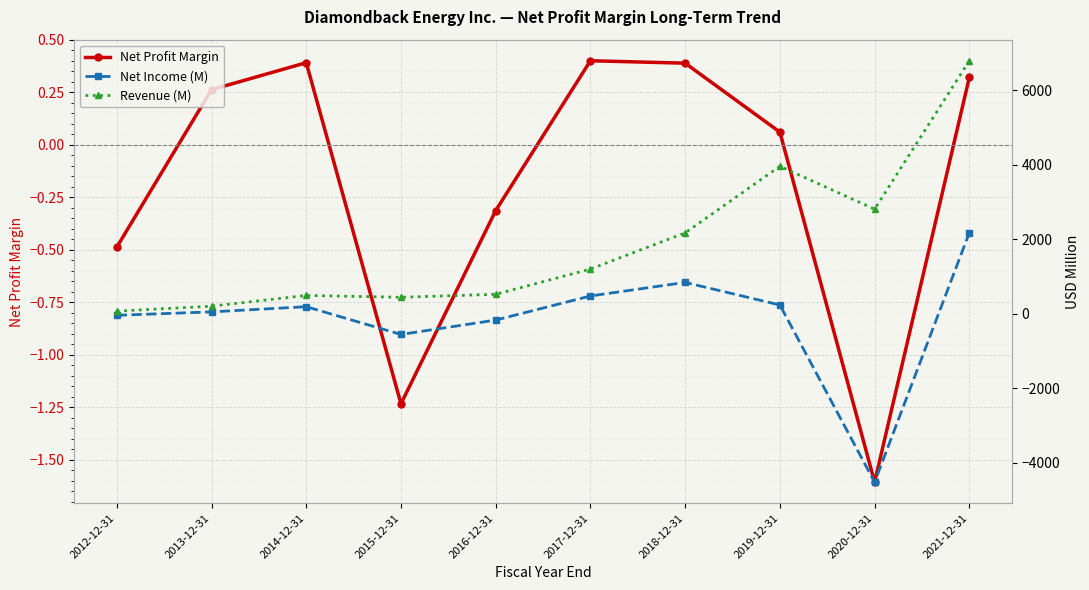

Is it true that Net Income (M) equals -1946.1 at 2020-12-31?

False